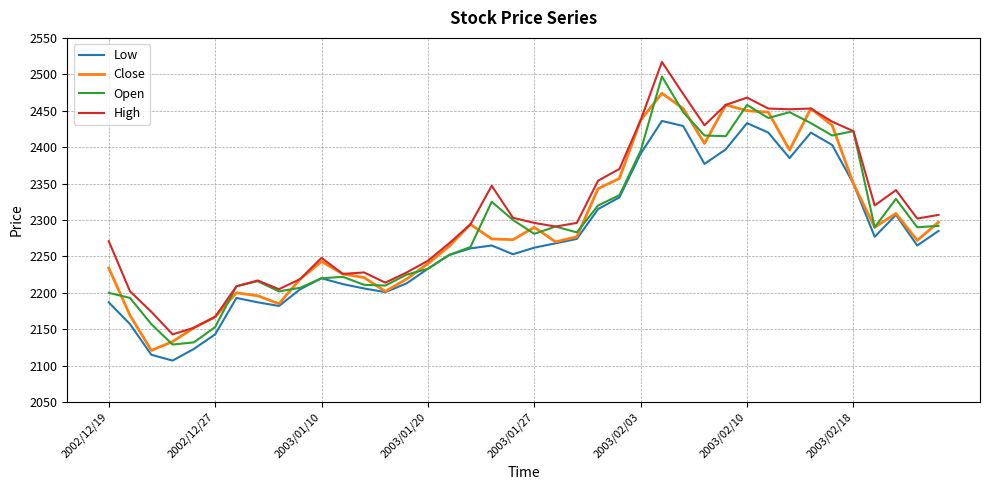

What is the lowest value of the Open series?

2129